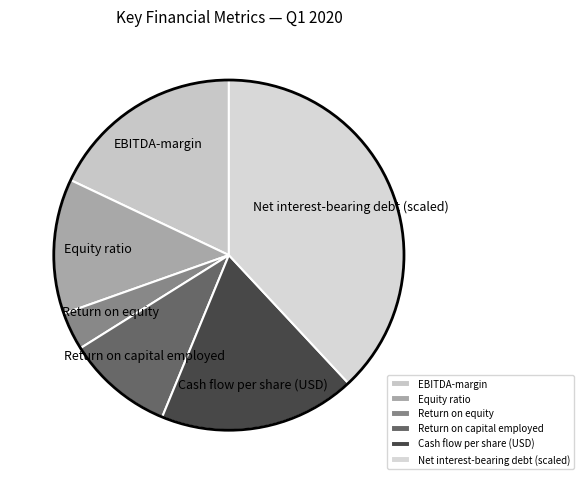

Is it true that Net interest-bearing debt (scaled) is 38% of the pie?

True